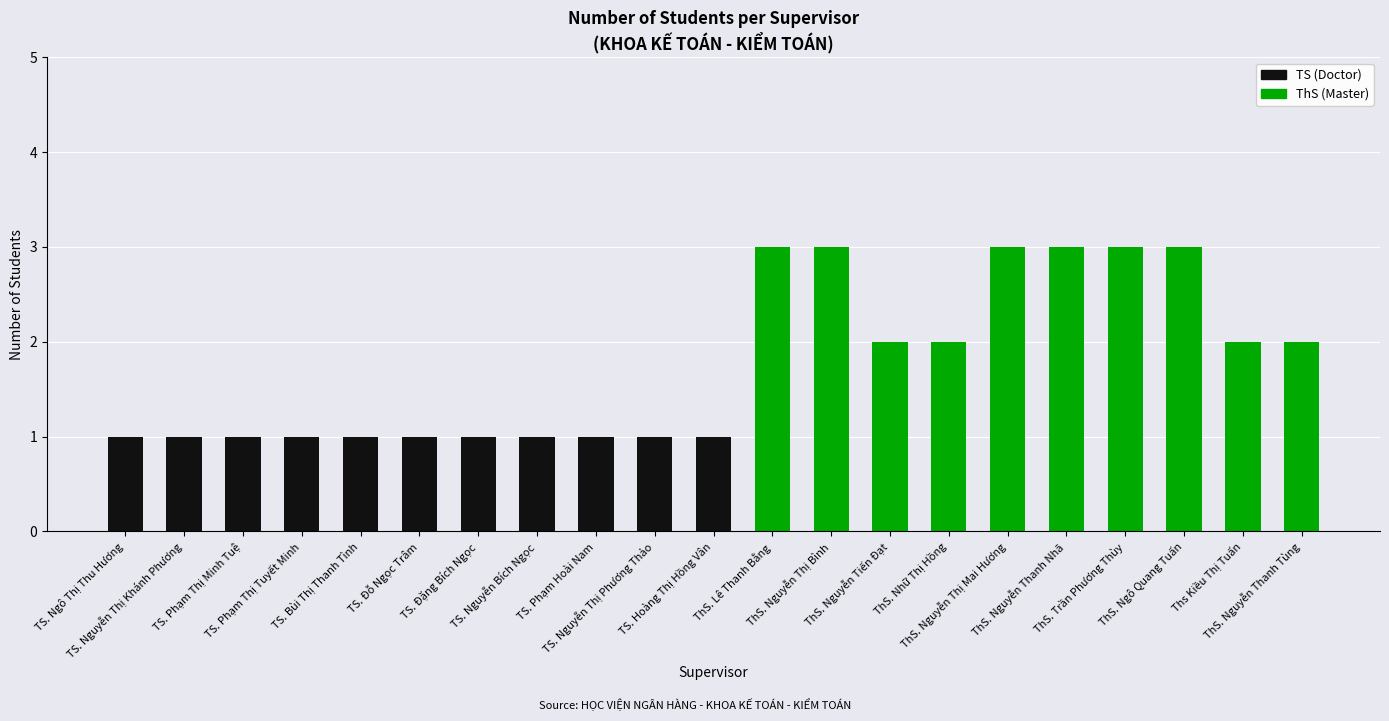

What is the sum of all TS (Doctor) values?

11